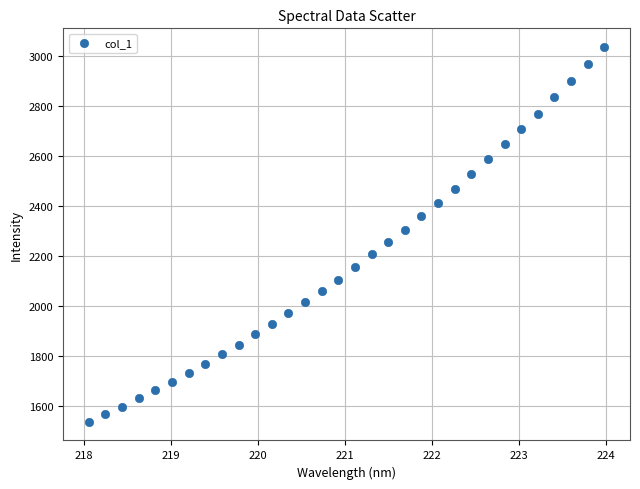

What is the range of X values (max minus min)?

5.9